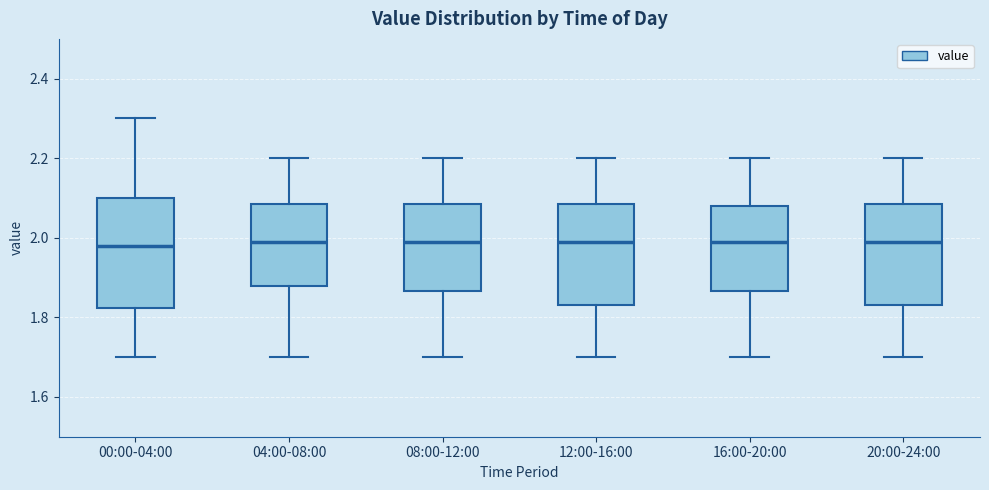

Reading left to right, transcribe this box plot: for each box, give where its median line is, the range the box spans, and where its two whiskers end, as read against the y-axis. The values are not printed on the chart, so give them approximately, as read against the axis.

00:00-04:00: median 1.98, box 1.82 to 2.10, whiskers 1.70 to 2.30
04:00-08:00: median 2.00, box 1.88 to 2.08, whiskers 1.70 to 2.20
08:00-12:00: median 2.00, box 1.86 to 2.08, whiskers 1.70 to 2.20
12:00-16:00: median 2.00, box 1.84 to 2.08, whiskers 1.70 to 2.20
16:00-20:00: median 2.00, box 1.86 to 2.08, whiskers 1.70 to 2.20
20:00-24:00: median 2.00, box 1.84 to 2.08, whiskers 1.70 to 2.20